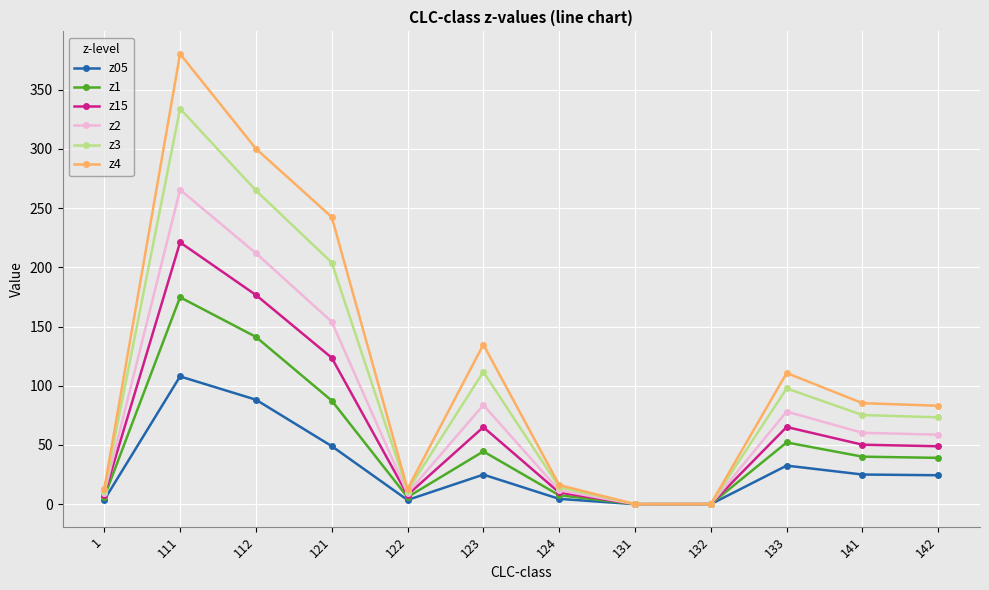

Which series has the largest range (max minus min)?

z4